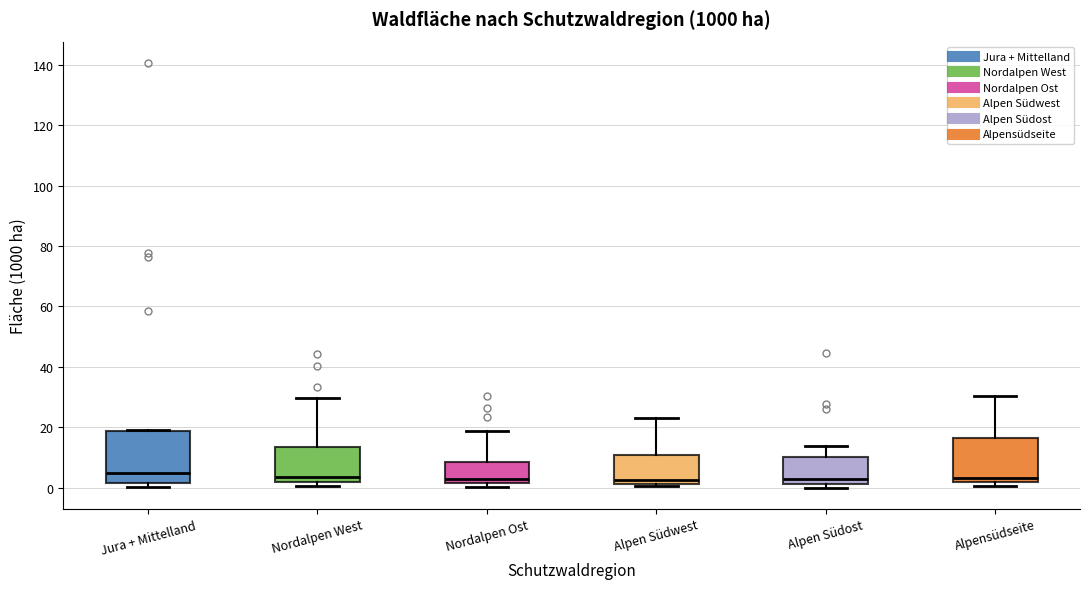

Reading left to right, read every box against the y-axis: the position of its median line, the range the box covers, and the ends of its whiskers. The values are not printed on the chart, so give them approximately, as read against the axis.

Jura + Mittelland: median 4, box 2 to 18, whiskers 0 to 20
Nordalpen West: median 4, box 2 to 14, whiskers 0 to 30
Nordalpen Ost: median 2 (just above the box's lower edge), box 2 to 8, whiskers 0 to 18
Alpen Südwest: median 2 (just above the box's lower edge), box 2 to 10, whiskers 0 to 22
Alpen Südost: median 2 (just above the box's lower edge), box 2 to 10, whiskers 0 to 14
Alpensüdseite: median 4, box 2 to 16, whiskers 0 to 30